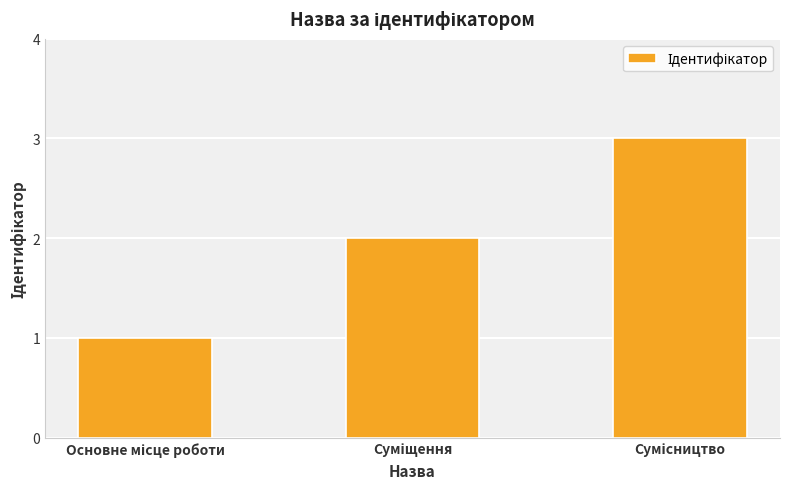

What is the maximum value shown in the chart?

3